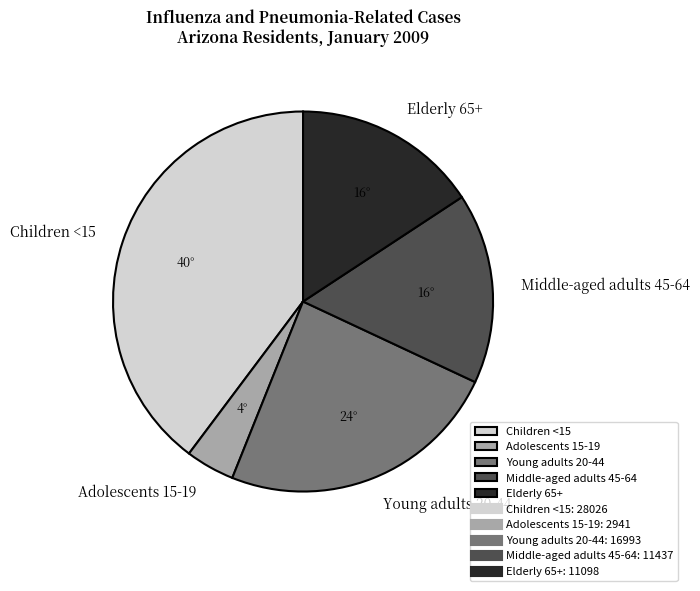

Does Adolescents 15-19 account for over 50% of the chart?

No